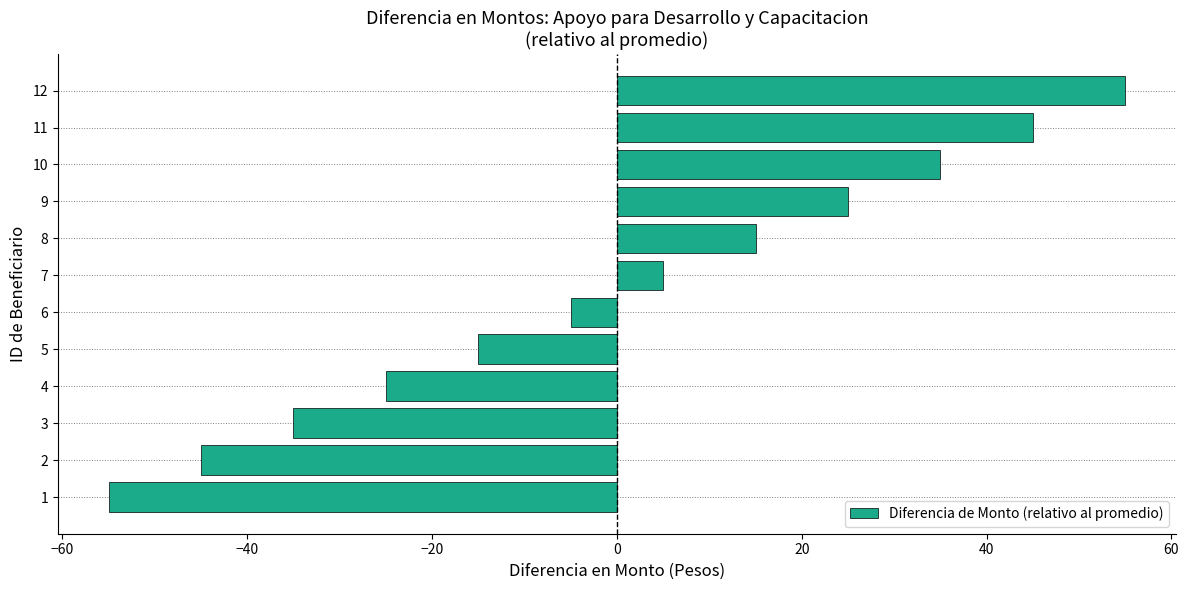

Which category has the highest value across all series?

12